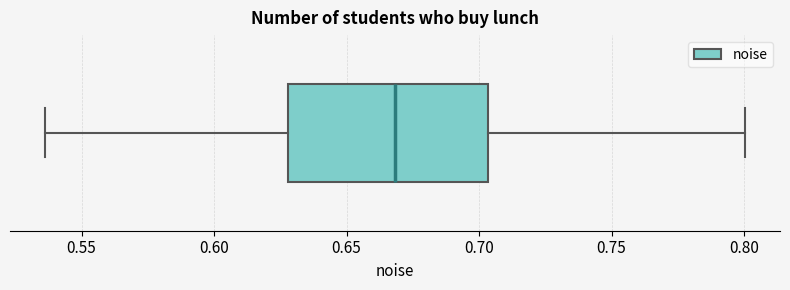

Read this box plot against the x-axis: the position of the median line, the range covered by the box, and the ends of both whiskers. The values are not printed on the chart, so give them approximately, as read against the axis.

median 0.670, box 0.630 to 0.705, whiskers 0.535 to 0.800